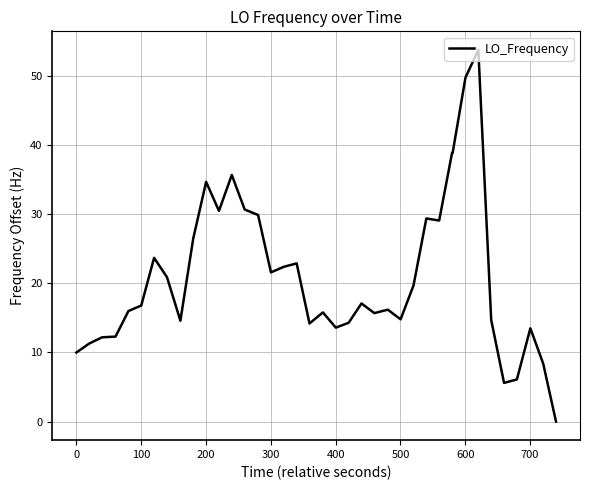

What is the maximum value shown in the chart?

53.8